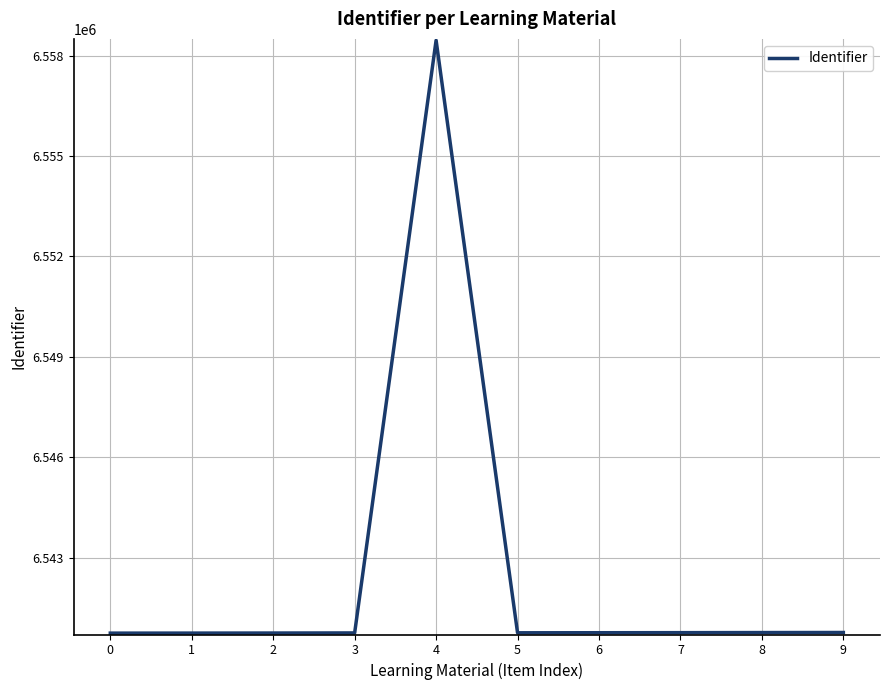

What is the change in value from 7 to 8?

+3